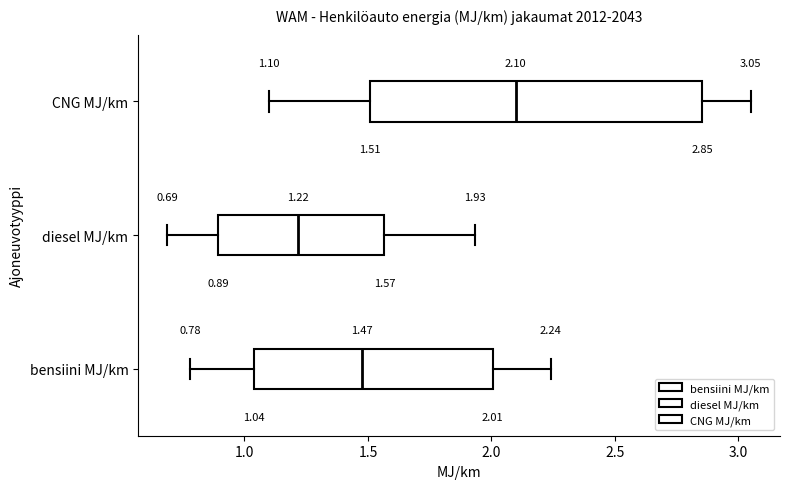

Which box has the furthest to the left median line?

diesel MJ/km